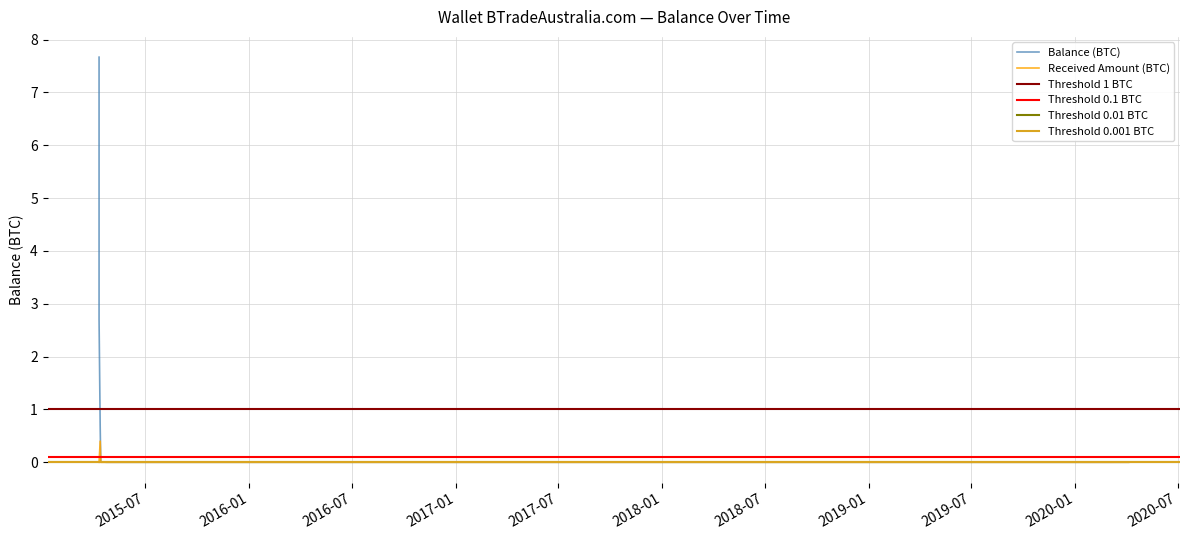

How many interior local valleys does the balance series have?

1